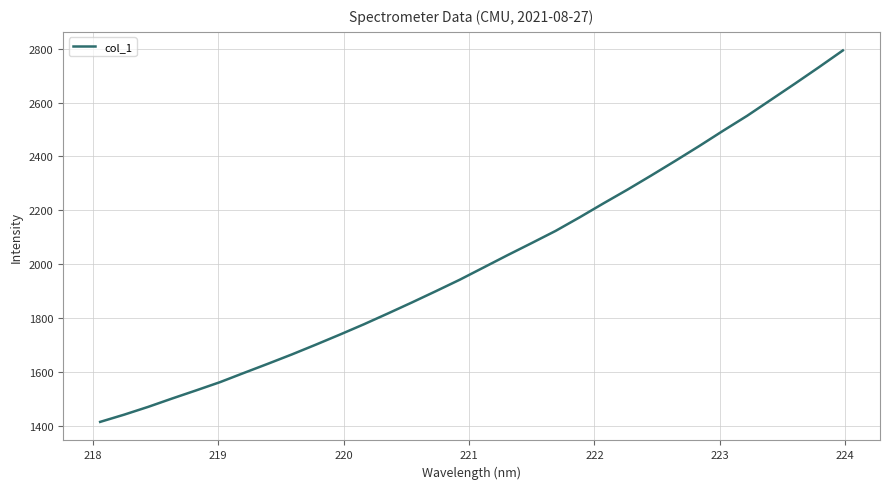

What is the sum of all values?

64449.3